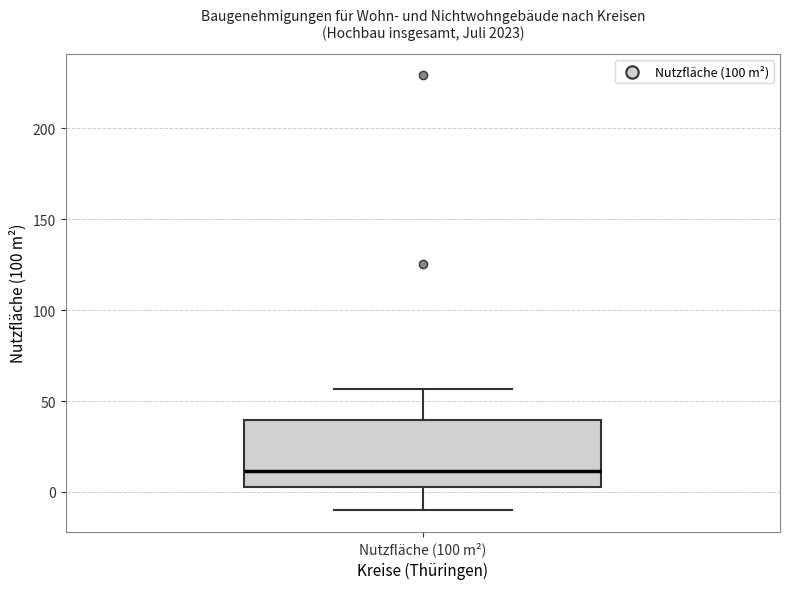

Transcribe this box plot: give where the median line is, the range the box spans, and where the two whiskers end, as read against the y-axis. The values are not printed on the chart, so give them approximately, as read against the axis.

median 10, box 5 to 40, whiskers -10 to 55